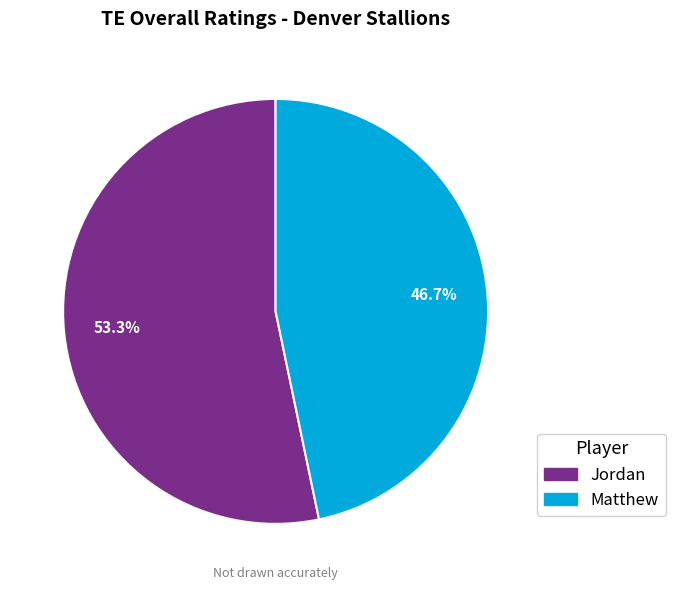

What is the smallest slice in the pie chart?

Matthew